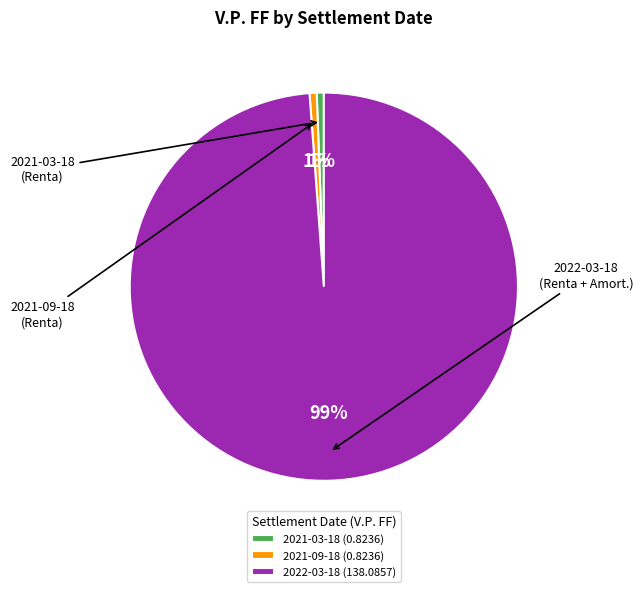

How many segments does this pie chart have?

3